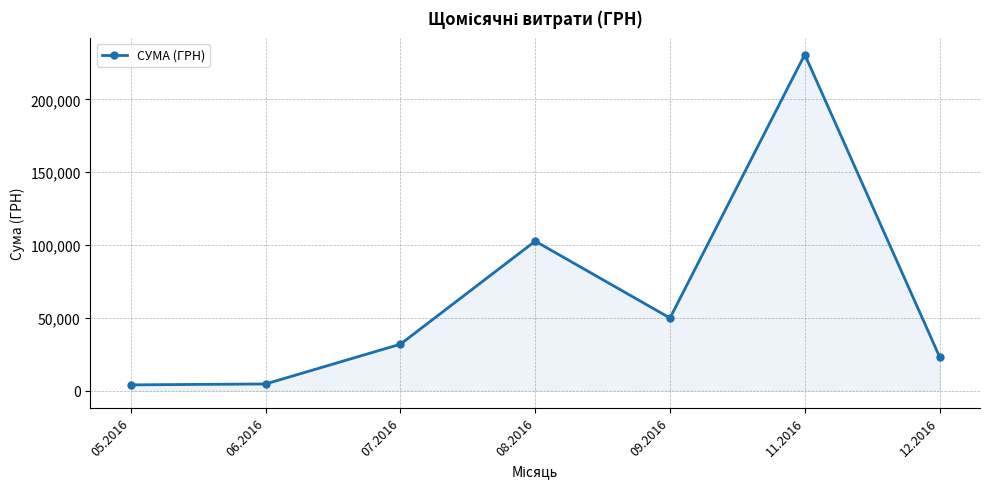

What is the label of the 5th point from the left?

09.2016